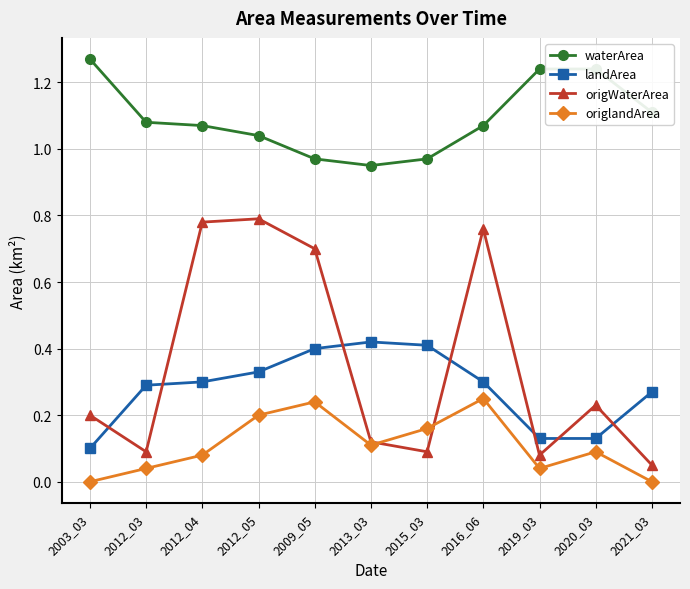

Which series has the largest total across all categories?

waterArea